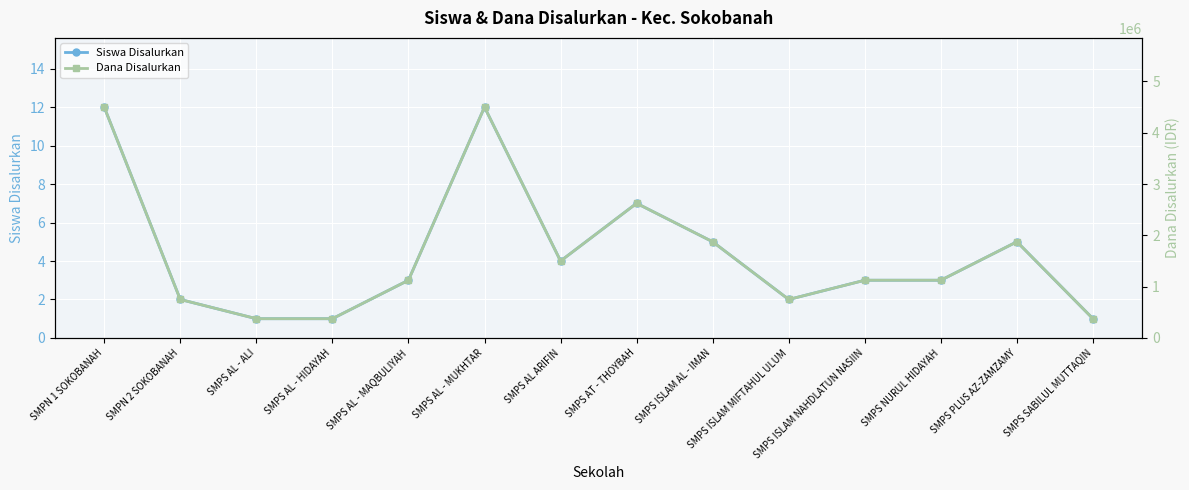

Does the chart display data point markers on the line(s)?

Yes